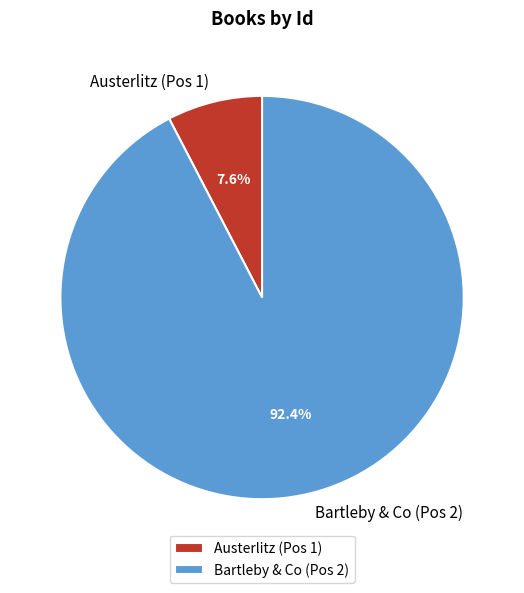

Which category has the biggest portion of the pie?

Bartleby & Co (Pos 2)